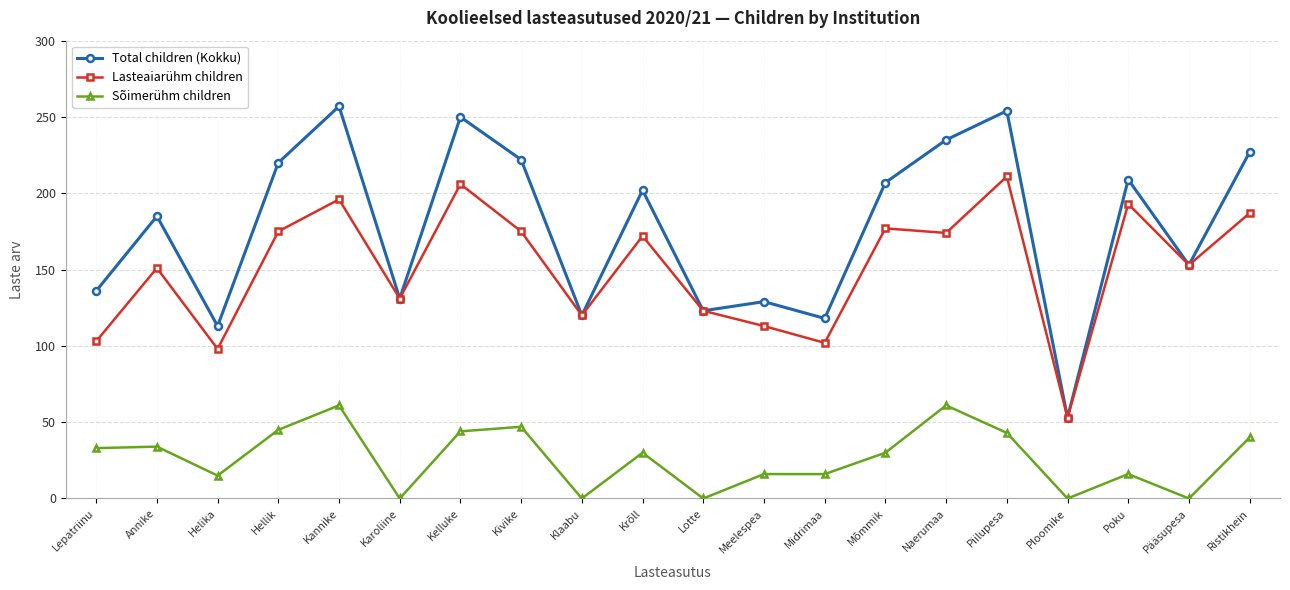

What is the difference between the highest and lowest values at Lepatriinu?

103